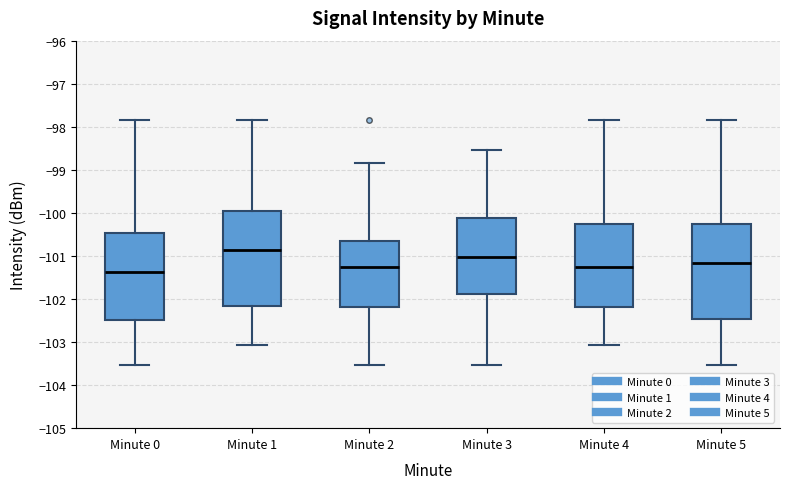

Which box's median line is the lowest?

Minute 0